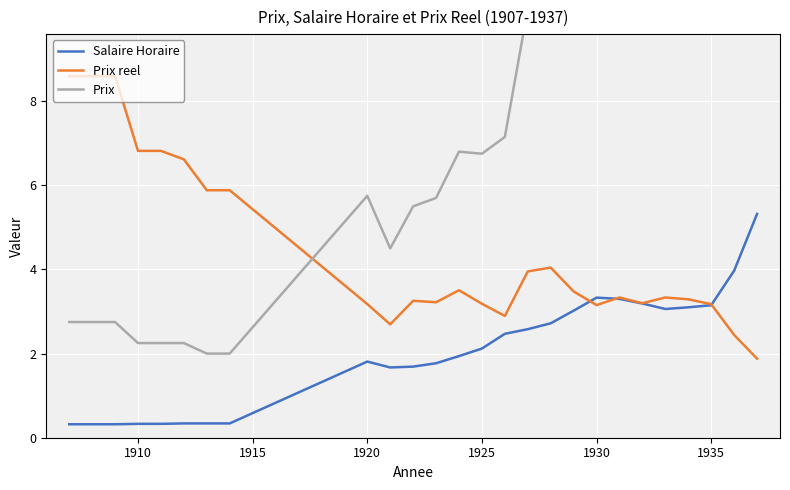

Is this an area chart (filled region under the line)?

No